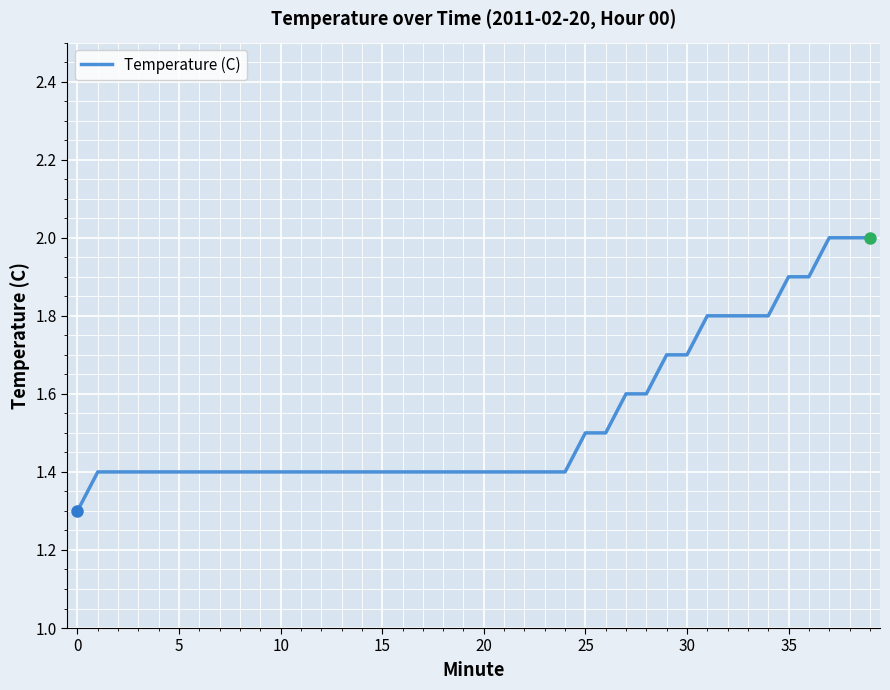

What is the smallest value displayed?

1.3